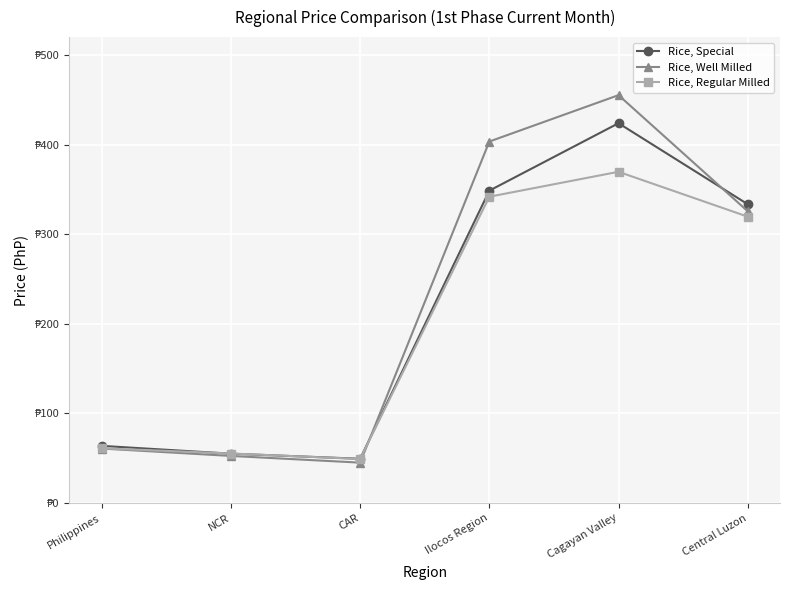

Where is the first local maximum for Rice, Special?

Cagayan Valley